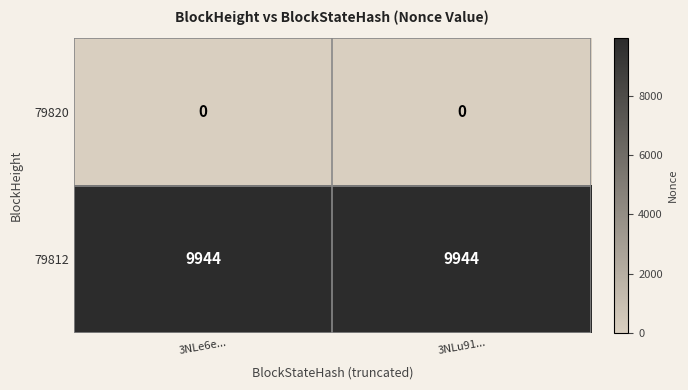

What is the total value across all series at 3NLu91...?

9944